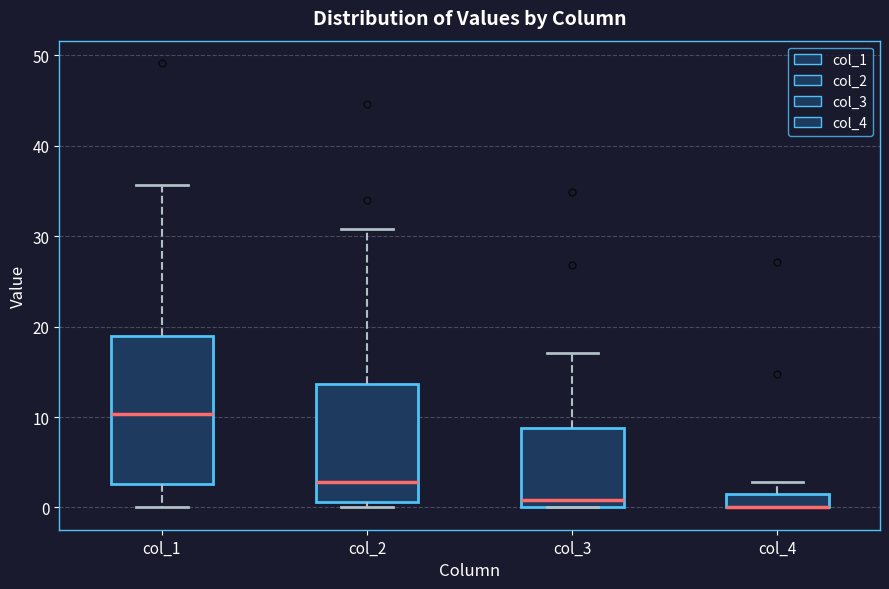

Where is the upper edge of the box for col_2 on the y-axis? The values are not printed on the chart, so give them approximately, as read against the axis.

14